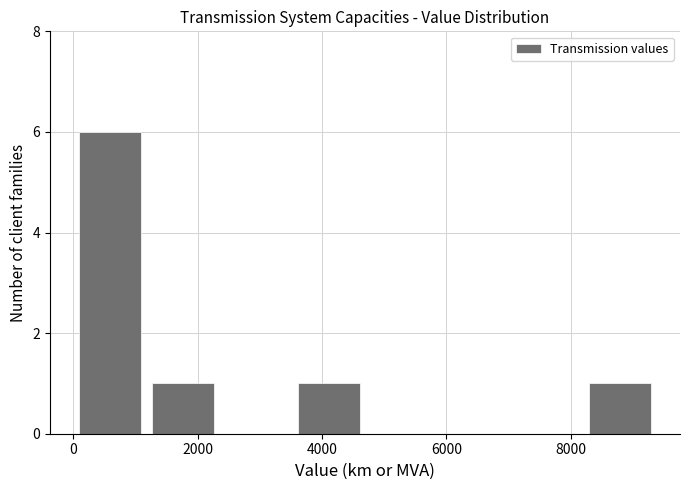

Which range on the x-axis has the tallest bar?

0 to 1200